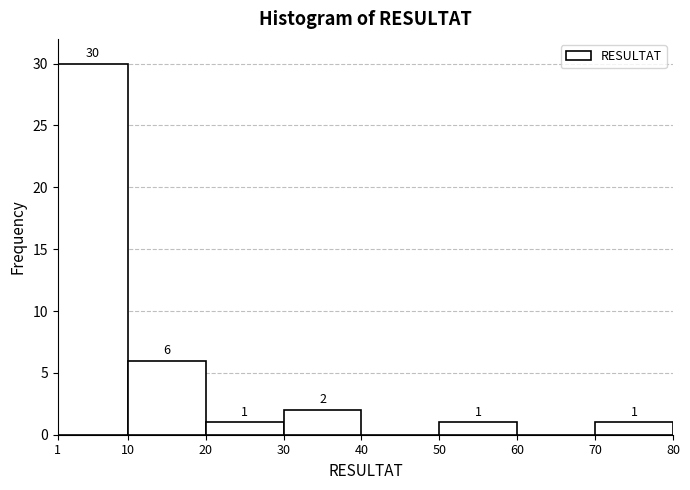

Over which range of the x-axis is the bar tallest?

1 to 10